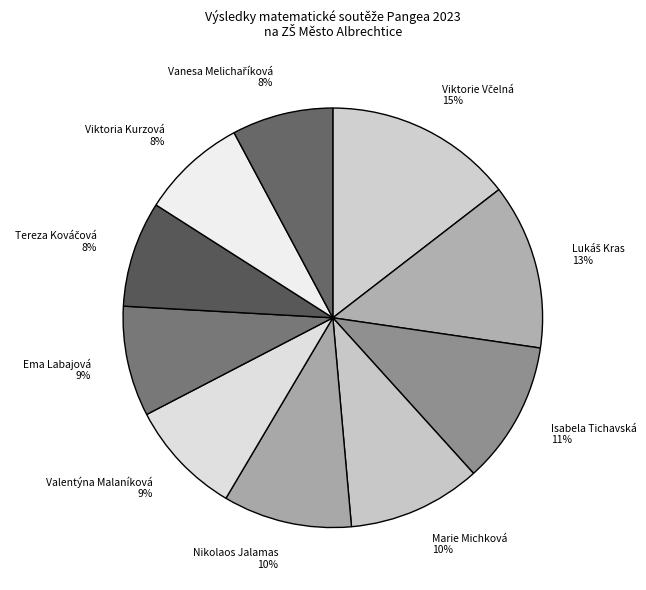

What is the ratio of the value at Marie Michková 10% to the value at Nikolaos Jalamas 10%?

1.0